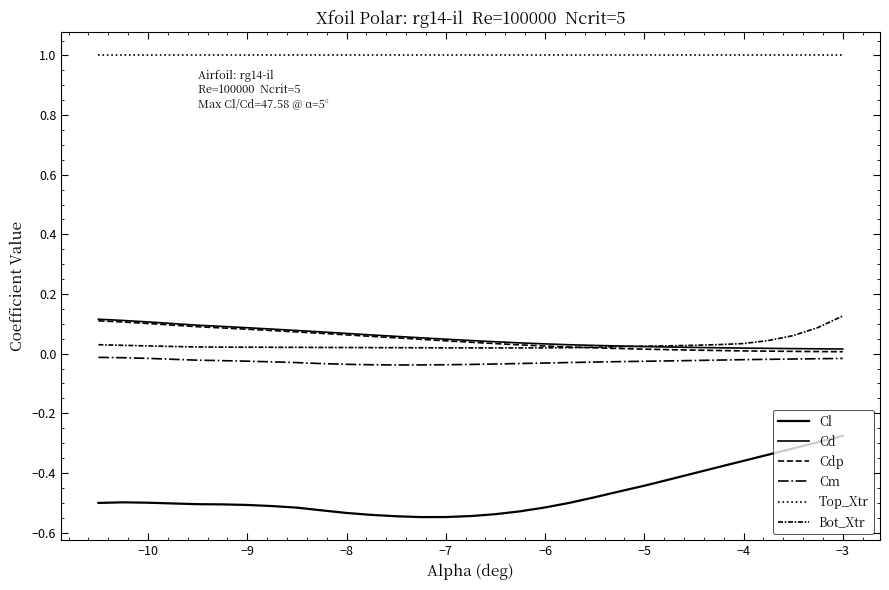

What is the sum of all Cm values?

-0.8